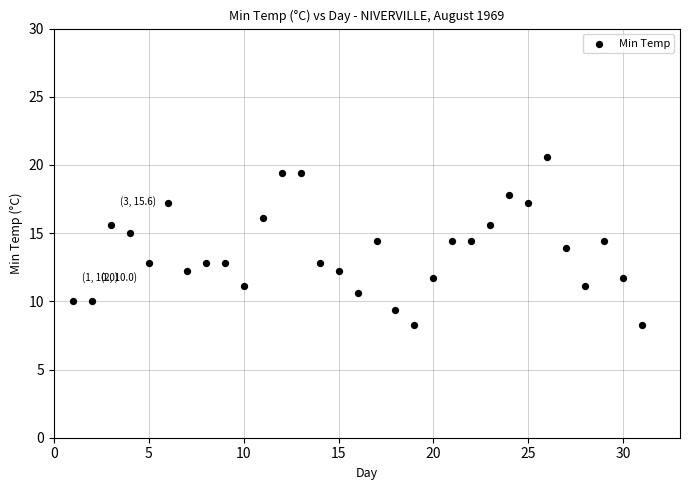

What is the range of X values (max minus min)?

30.0